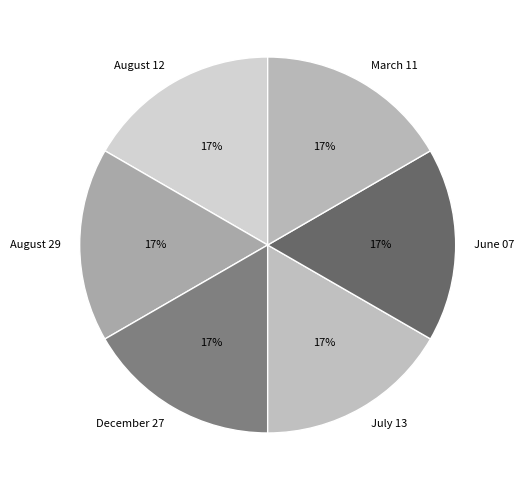

True or false: June 07 accounts for 5% of the total.

False